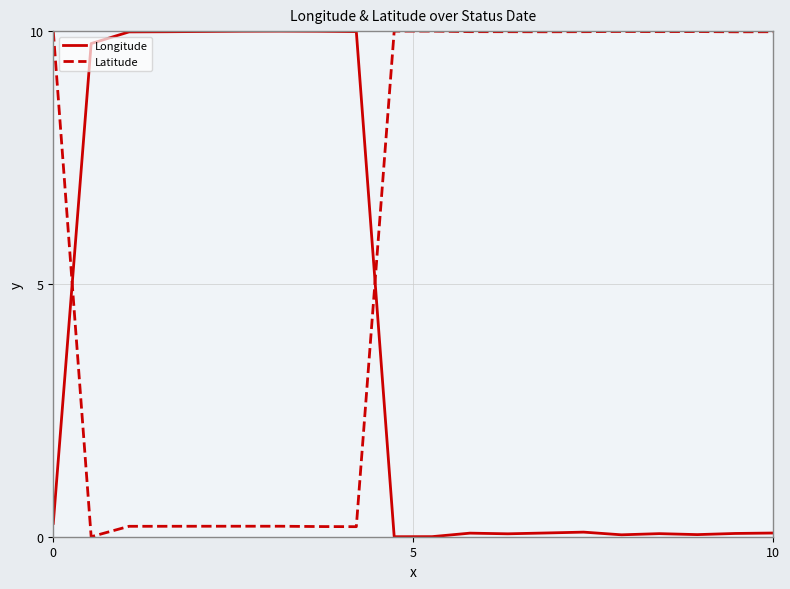

Rank the series by their average value, from lowest to highest.

Longitude, Latitude